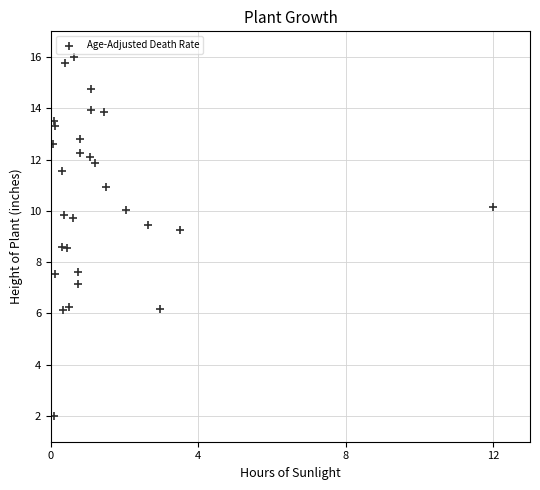

What is the range of Y values (max minus min)?

14.0